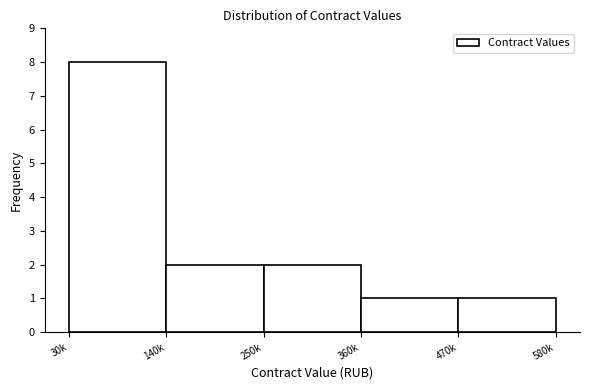

Reading right to left, what are all the values shown in this chart?

470k=1	360k=1	250k=2	140k=2	30k=8